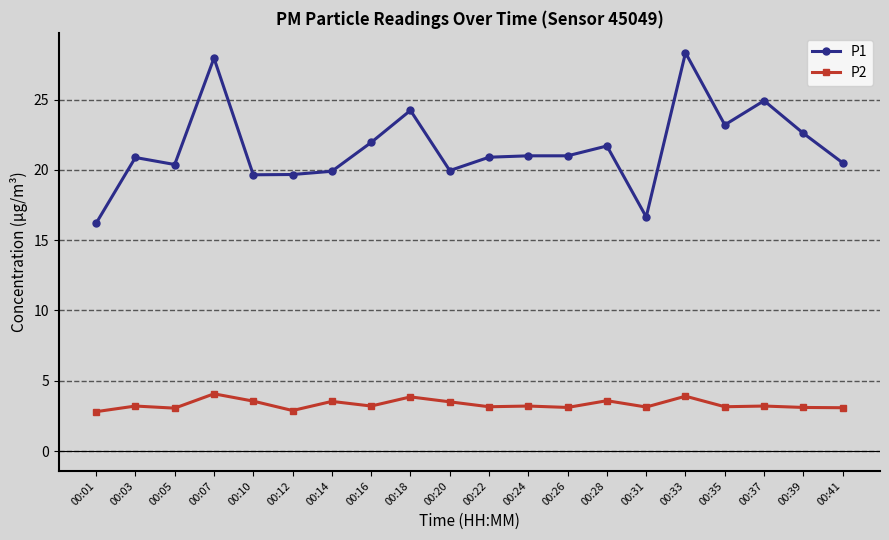

True or false: P1 and P2 cross at least once.

False